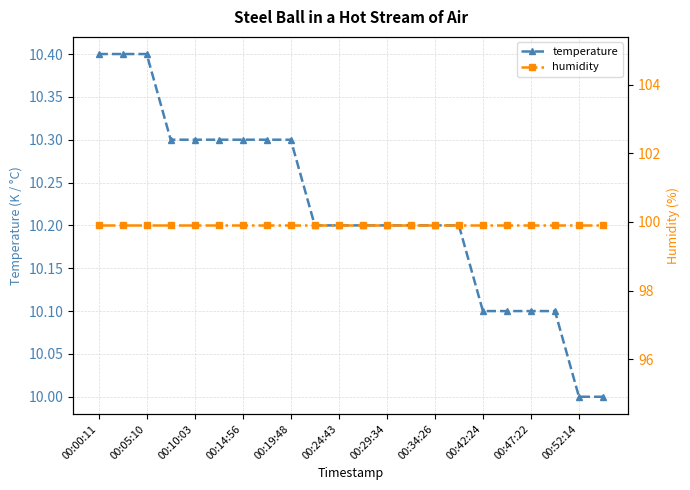

Between 00:00:11 and 21, which is larger?

00:00:11